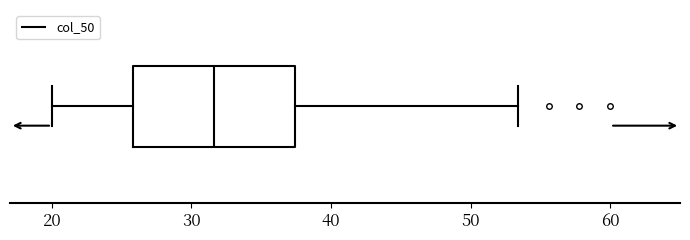

Where does the median line of the box sit on the x-axis? The values are not printed on the chart, so give them approximately, as read against the axis.

32